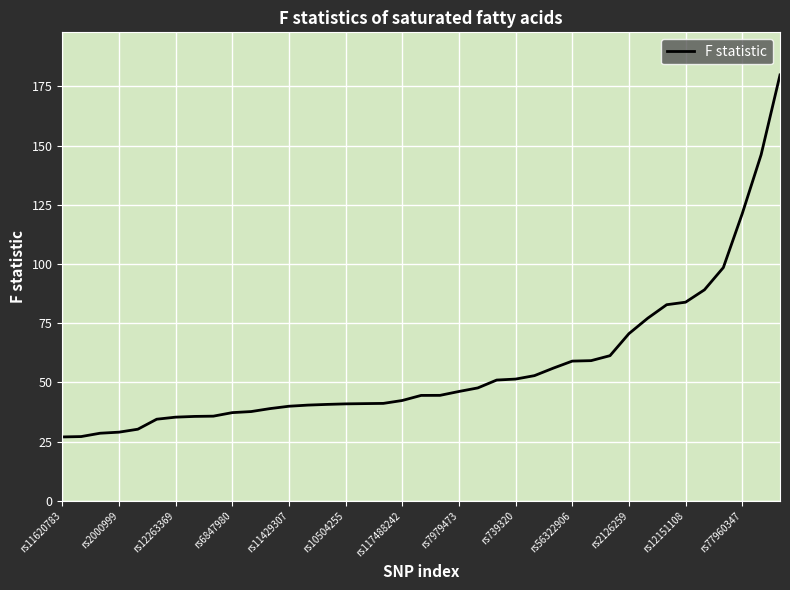

What is the difference between the maximum and minimum values?

152.7